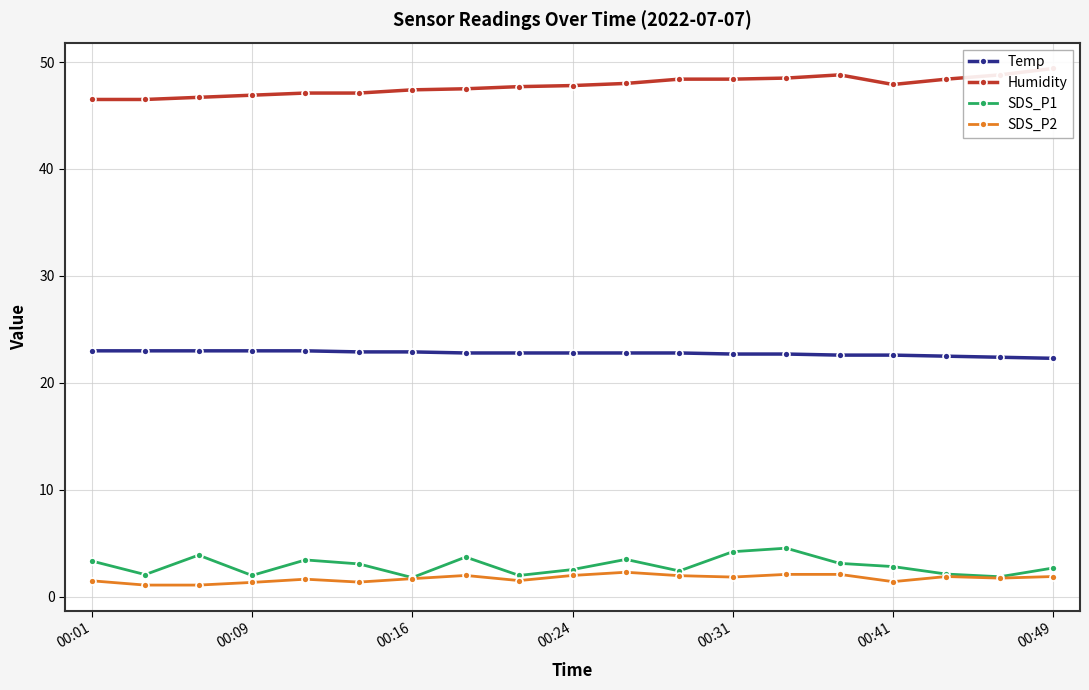

True or false: Temp and SDS_P1 cross at least once.

False